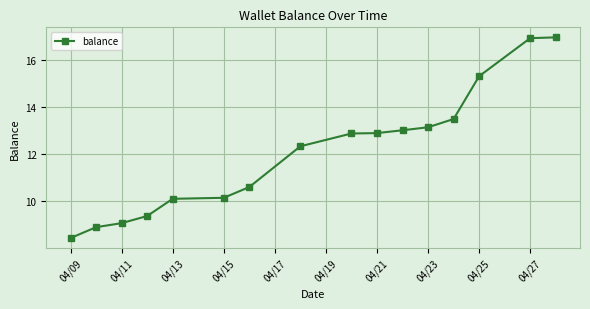

What is the difference between the maximum and second lowest values?

8.0